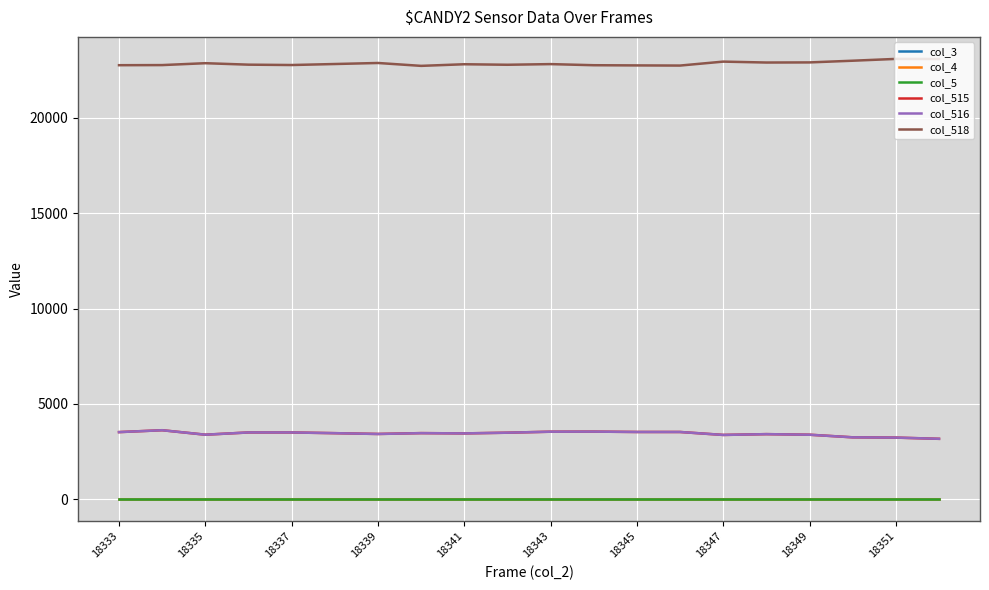

Does the chart have visible grid lines?

Yes